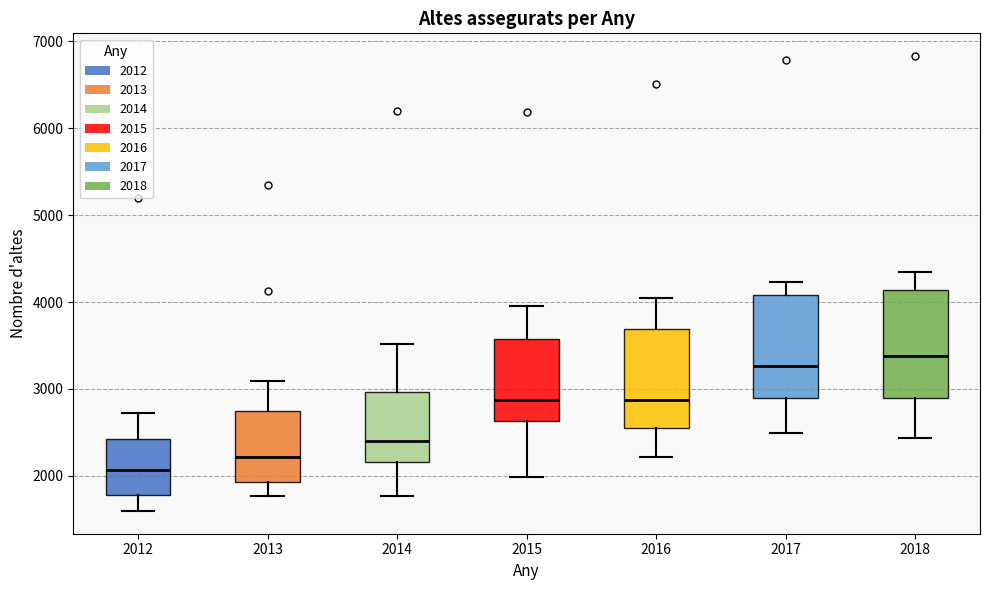

Reading left to right, transcribe this box plot: for each box, give where its median line is, the range the box spans, and where its two whiskers end, as read against the y-axis. The values are not printed on the chart, so give them approximately, as read against the axis.

2012: median 2100, box 1800 to 2400, whiskers 1600 to 2700
2013: median 2200, box 1900 to 2800, whiskers 1800 to 3100
2014: median 2400, box 2200 to 3000, whiskers 1800 to 3500
2015: median 2900, box 2600 to 3600, whiskers 2000 to 4000
2016: median 2900, box 2600 to 3700, whiskers 2200 to 4100
2017: median 3300, box 2900 to 4100, whiskers 2500 to 4200
2018: median 3400, box 2900 to 4100, whiskers 2400 to 4400